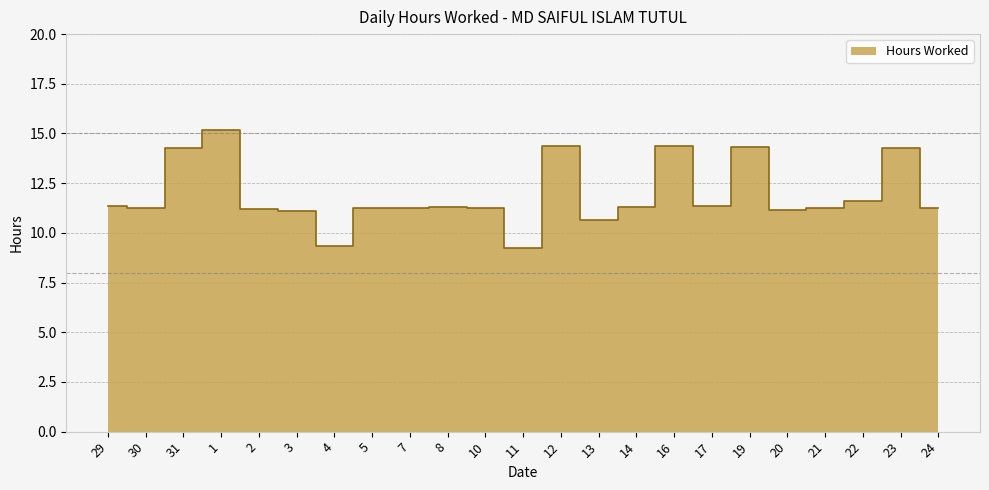

How many points are higher than both their immediate neighbors (excluding endpoints)?

6